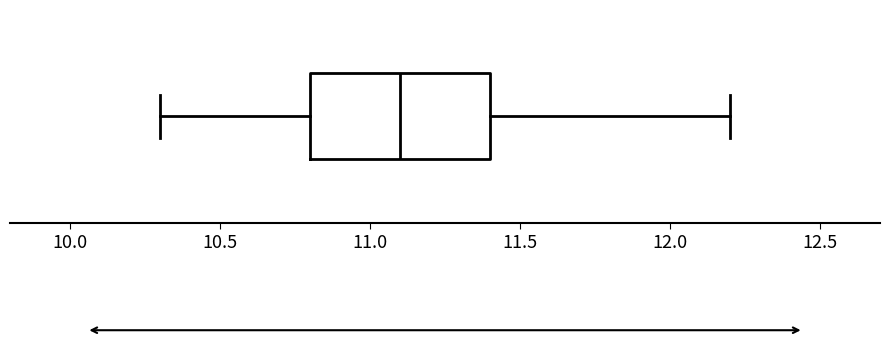

Read this box plot against the x-axis: the position of the median line, the range covered by the box, and the ends of both whiskers. The values are not printed on the chart, so give them approximately, as read against the axis.

median 11.1, box 10.8 to 11.4, whiskers 10.3 to 12.2